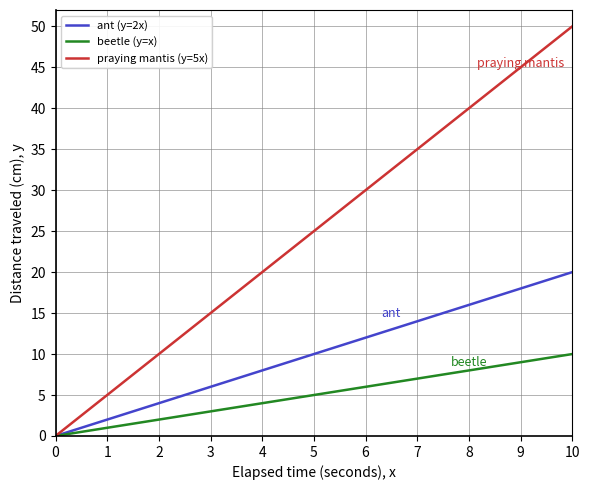

Rank the series by their average value, from lowest to highest.

beetle (y=x), ant (y=2x), praying mantis (y=5x)